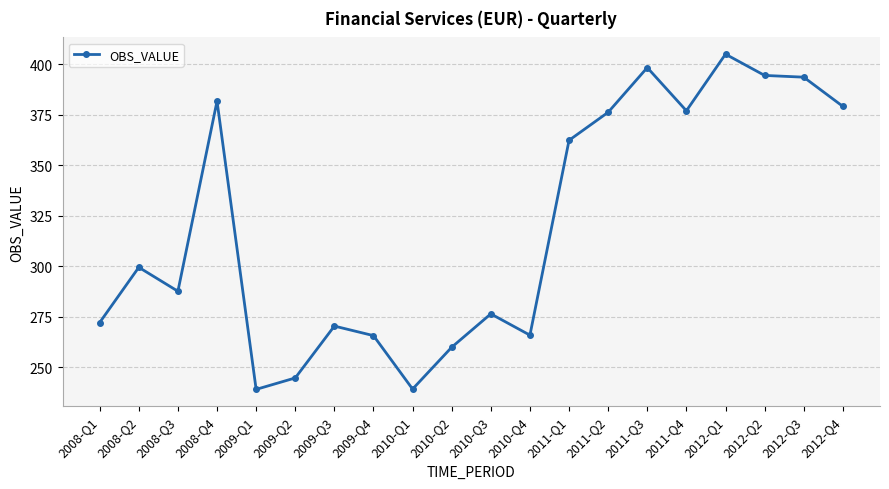

Approximately how many times larger is the value at 2008-Q2 compared to 2009-Q1?

1.3